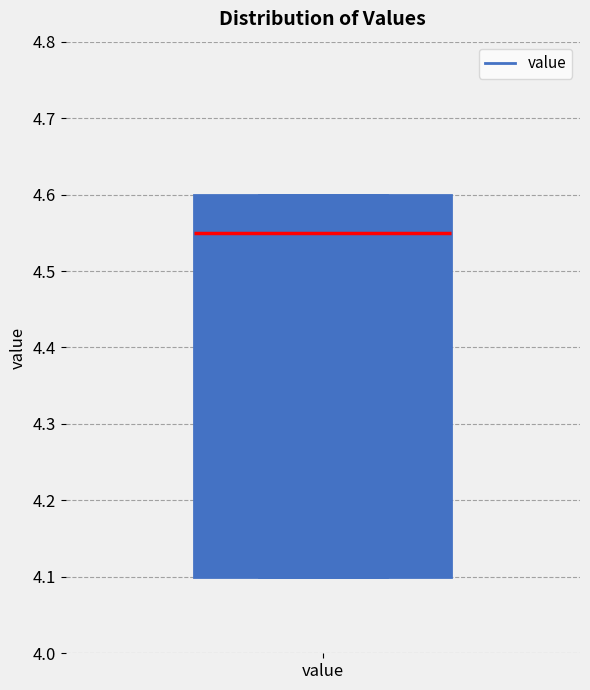

Transcribe this box plot: give where the median line is, the range the box spans, and where the two whiskers end, as read against the y-axis. The values are not printed on the chart, so give them approximately, as read against the axis.

median 4.55, box 4.10 to 4.60, whiskers 4.10 to 4.60